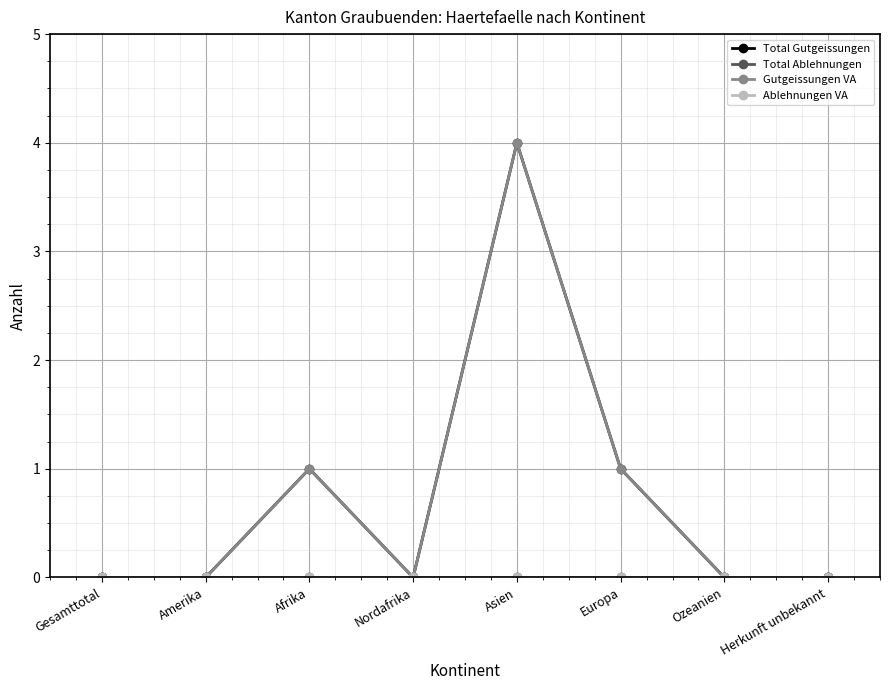

Is the value of Total Ablehnungen at Europa greater than the value of Gutgeissungen VA at Asien?

No